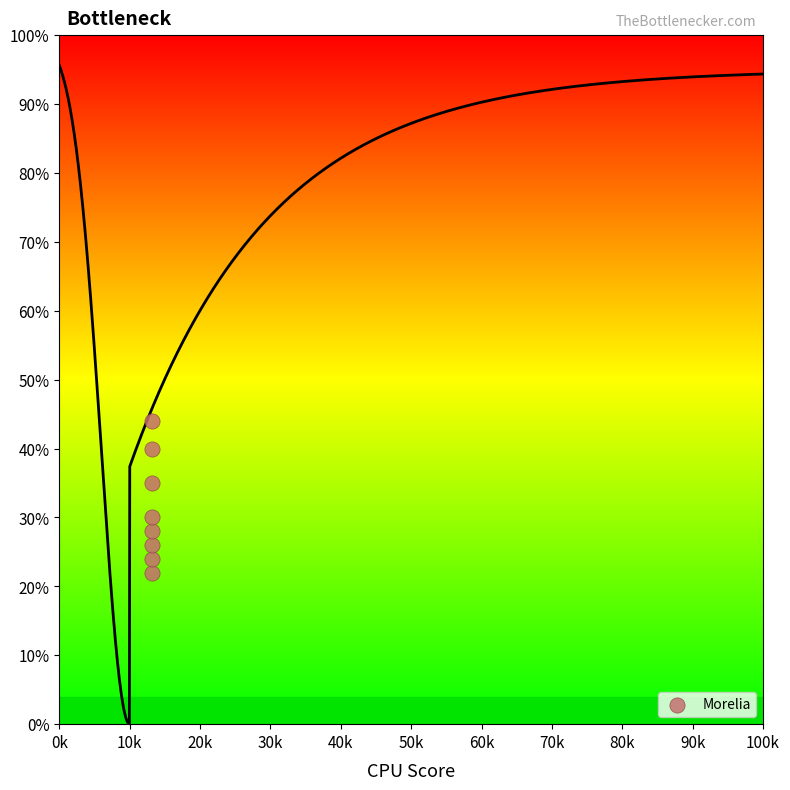

What Y value in the scatter plot is closest to 33?

35